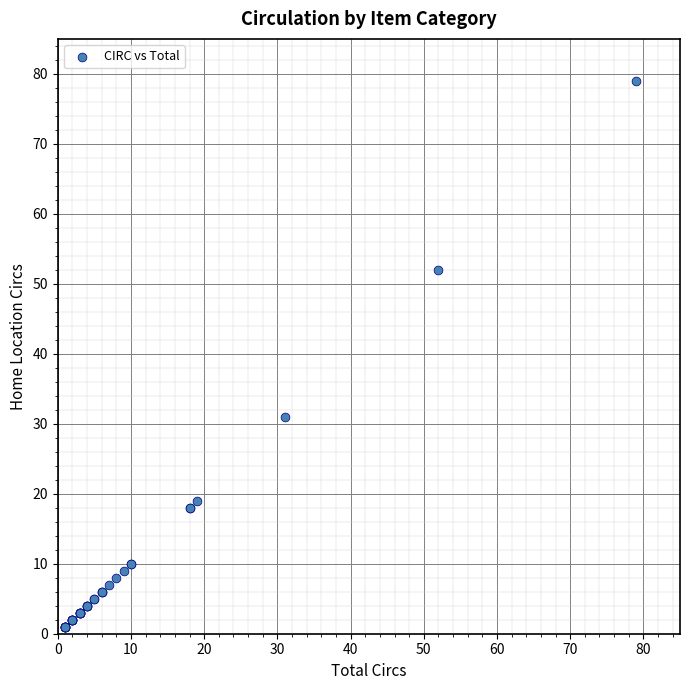

What Y value in the scatter plot is closest to 40?

31